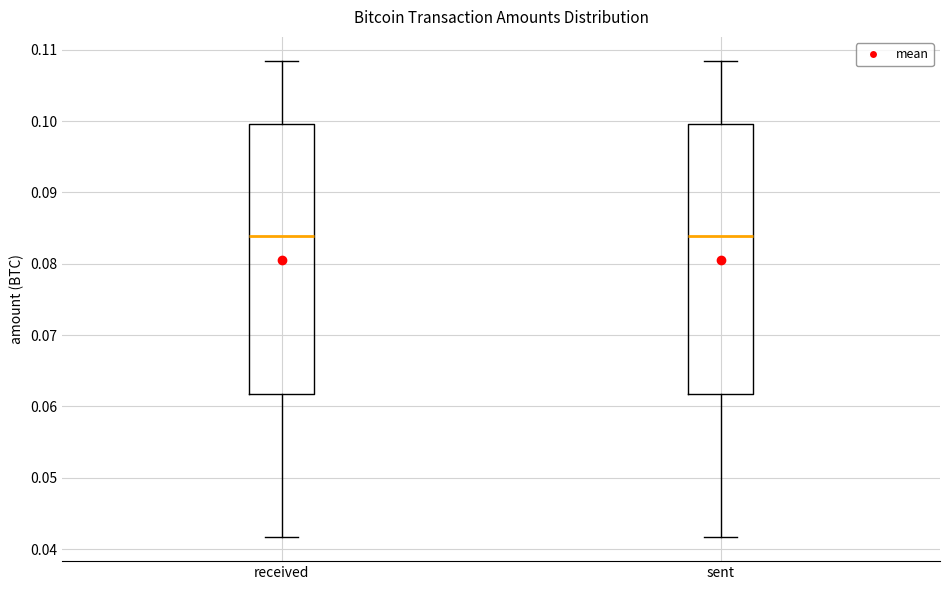

Reading left to right, read every box against the y-axis: the position of its median line, the range the box covers, and the ends of its whiskers. The values are not printed on the chart, so give them approximately, as read against the axis.

received: median 0.084, box 0.062 to 0.100, whiskers 0.042 to 0.108
sent: median 0.084, box 0.062 to 0.100, whiskers 0.042 to 0.108